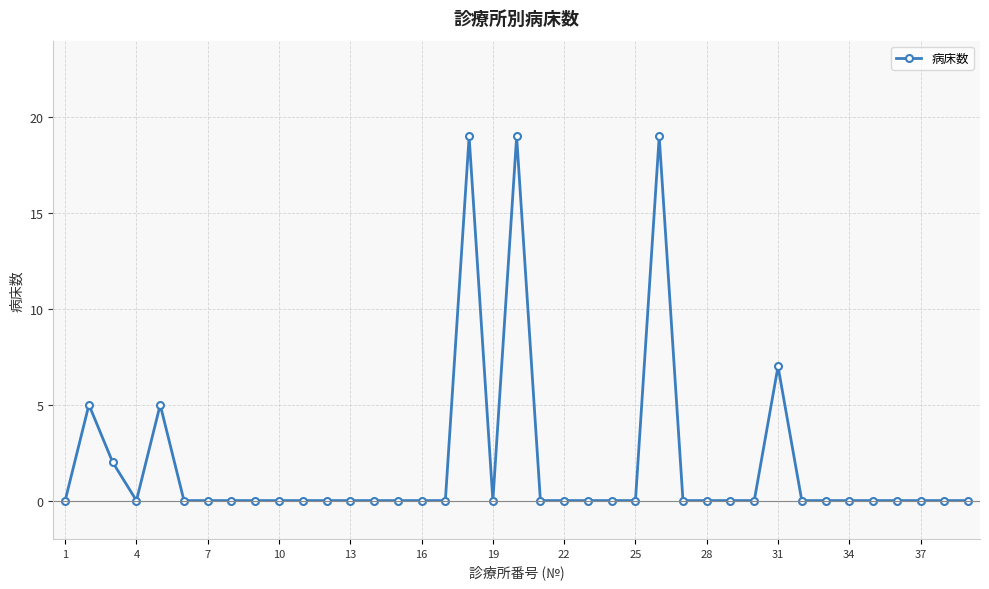

What is the maximum value shown in the chart?

19